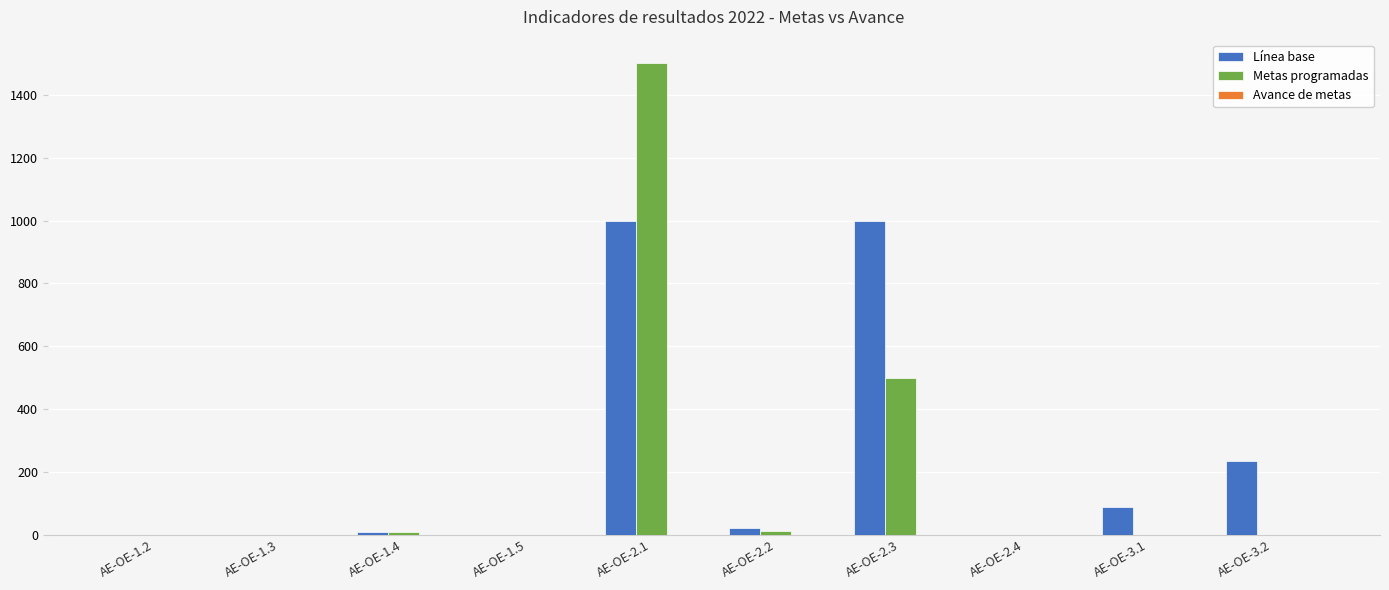

Does the chart contain stacked bars?

No